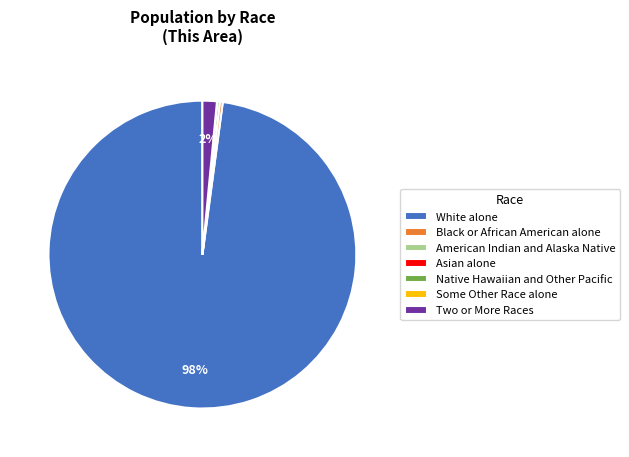

True or false: Black or African American alone accounts for 0% of the total.

True